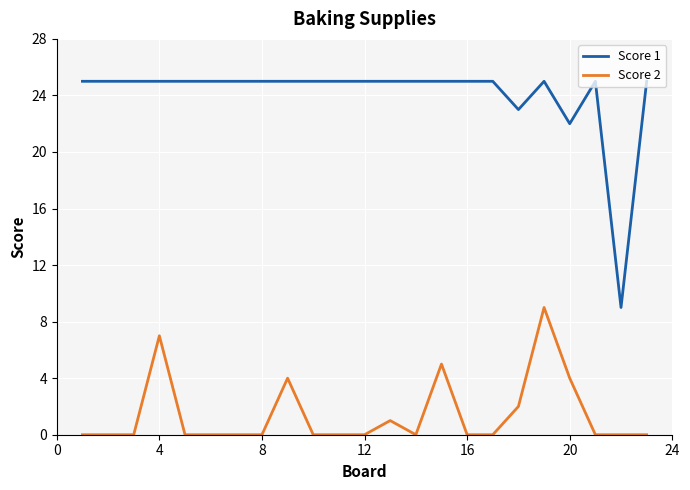

What is the difference between the second highest and second lowest values in the Score 2 series?

7